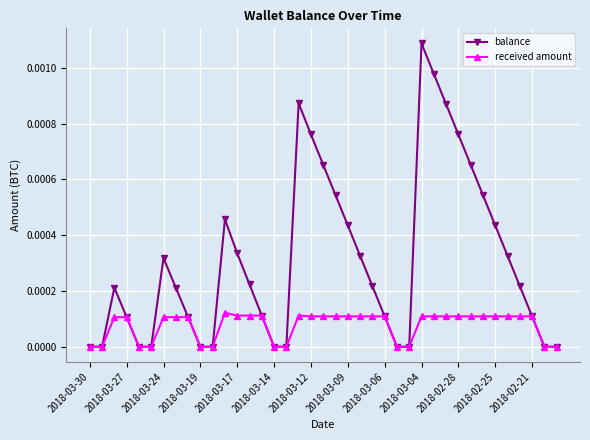

Rank the series by their maximum value, from lowest to highest.

received amount, balance